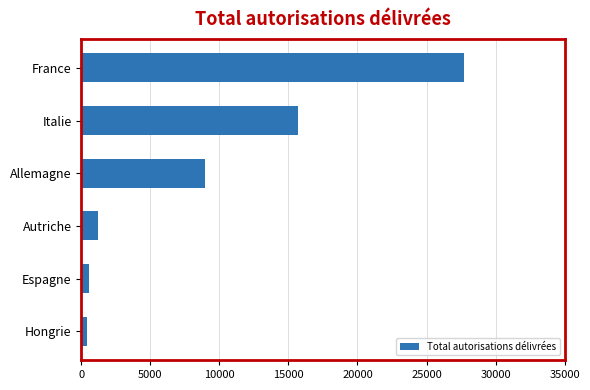

What is the maximum value shown in the chart?

27745